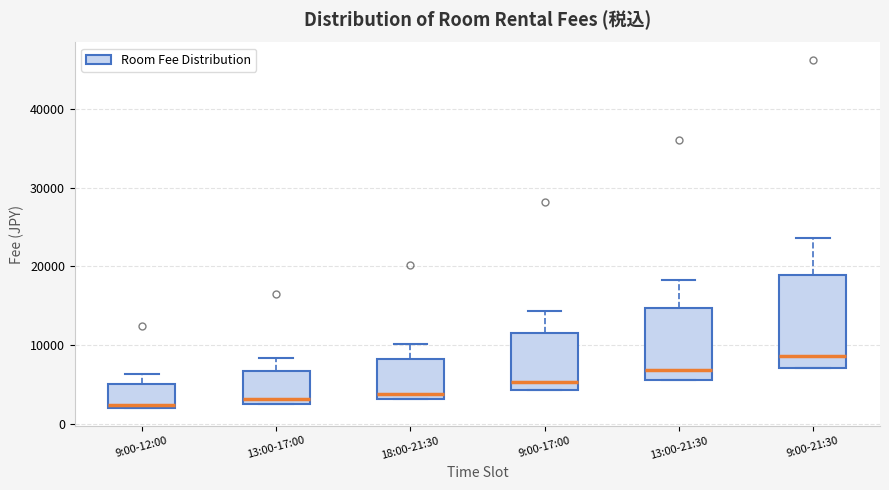

Reading left to right, read every box against the y-axis: the position of its median line, the range the box covers, and the ends of its whiskers. The values are not printed on the chart, so give them approximately, as read against the axis.

9:00-12:00: median 2000 (just above the box's lower edge), box 2000 to 5000, whiskers 2000 to 6000
13:00-17:00: median 3000 (just above the box's lower edge), box 3000 to 7000, whiskers 3000 to 8000
18:00-21:30: median 4000, box 3000 to 8000, whiskers 3000 to 10000
9:00-17:00: median 5000, box 4000 to 12000, whiskers 4000 to 14000
13:00-21:30: median 7000, box 6000 to 15000, whiskers 6000 to 18000
9:00-21:30: median 9000, box 7000 to 19000, whiskers 7000 to 24000